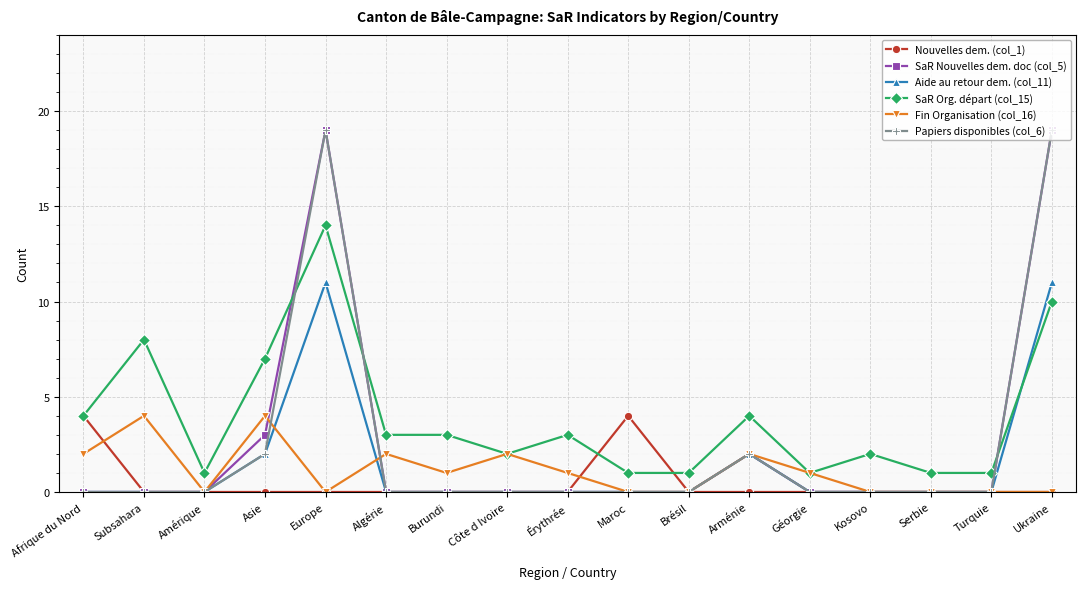

What is the highest value of the SaR Nouvelles dem. doc (col_5) series?

19